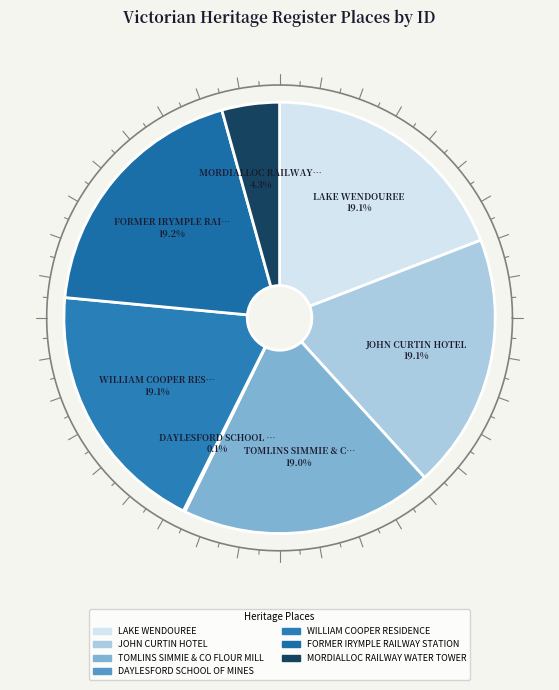

Does JOHN CURTIN HOTEL represent more than half of the total?

No